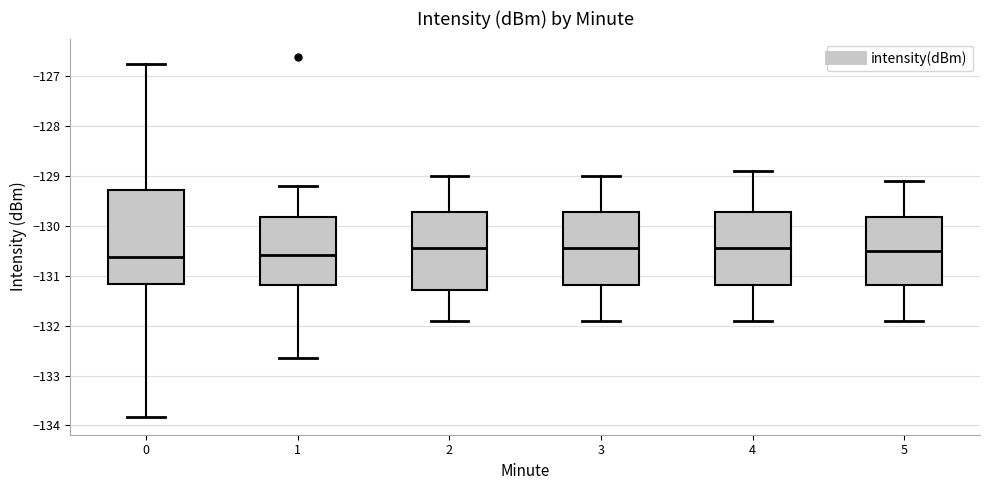

Where does the median line of the box at x = 1 sit on the y-axis? The values are not printed on the chart, so give them approximately, as read against the axis.

-130.6